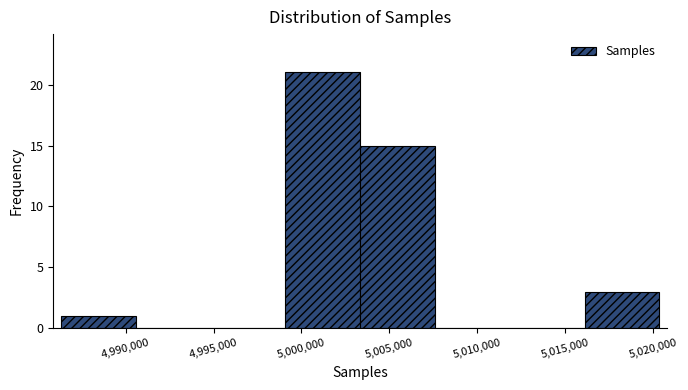

Over which range of the x-axis is the bar tallest?

4999000 to 5003500